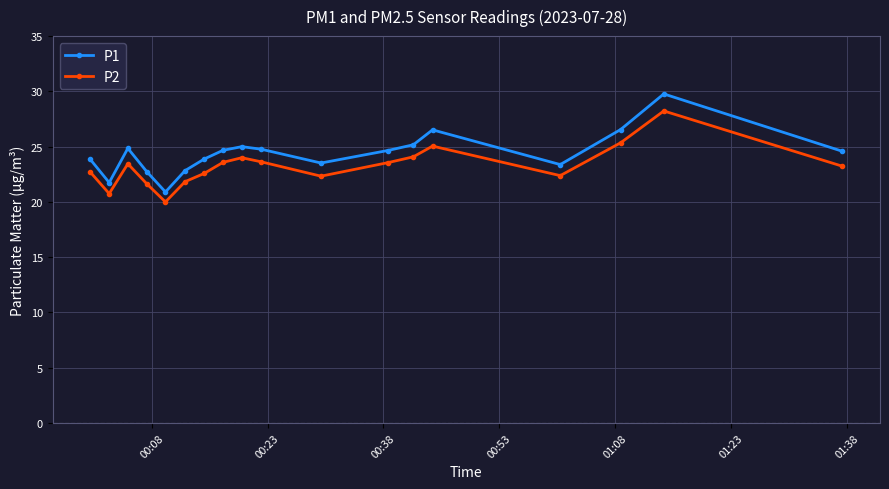

Which series has the largest total across all categories?

P1